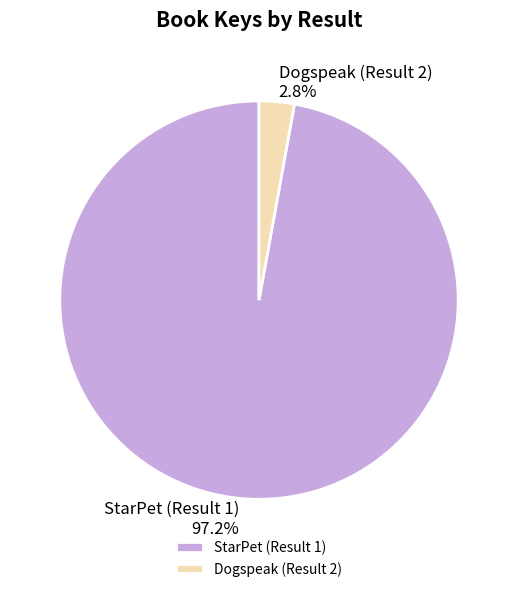

To the nearest percent, what percentage of the pie is StarPet (Result 1)?

97%